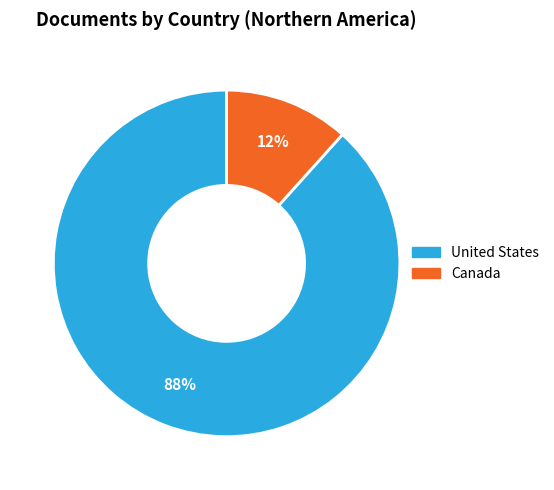

Does any single category account for the majority?

Yes